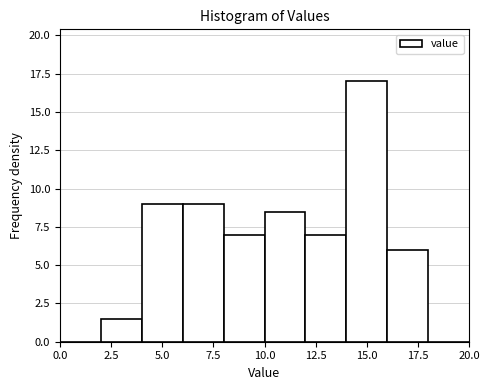

Over which range of the x-axis is the bar tallest?

14 to 16